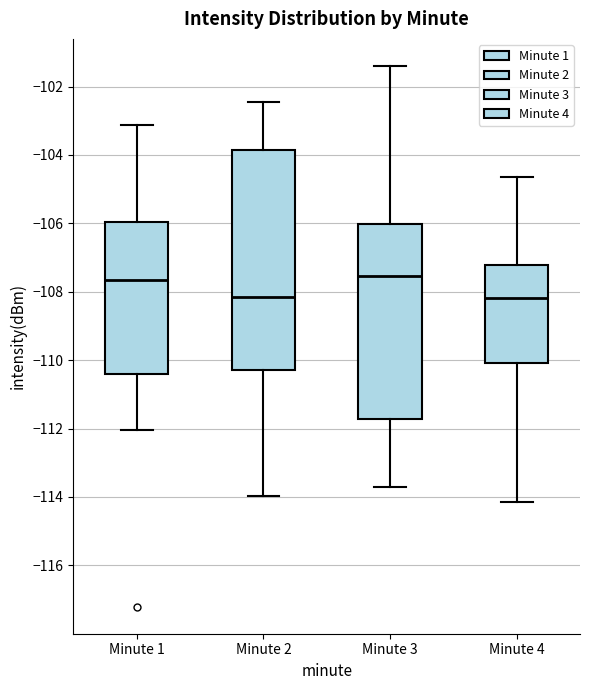

Reading left to right, read every box against the y-axis: the position of its median line, the range the box covers, and the ends of its whiskers. The values are not printed on the chart, so give them approximately, as read against the axis.

Minute 1: median -107.6, box -110.4 to -106.0, whiskers -112.0 to -103.2
Minute 2: median -108.2, box -110.2 to -103.8, whiskers -114.0 to -102.4
Minute 3: median -107.6, box -111.8 to -106.0, whiskers -113.8 to -101.4
Minute 4: median -108.2, box -110.0 to -107.2, whiskers -114.2 to -104.6